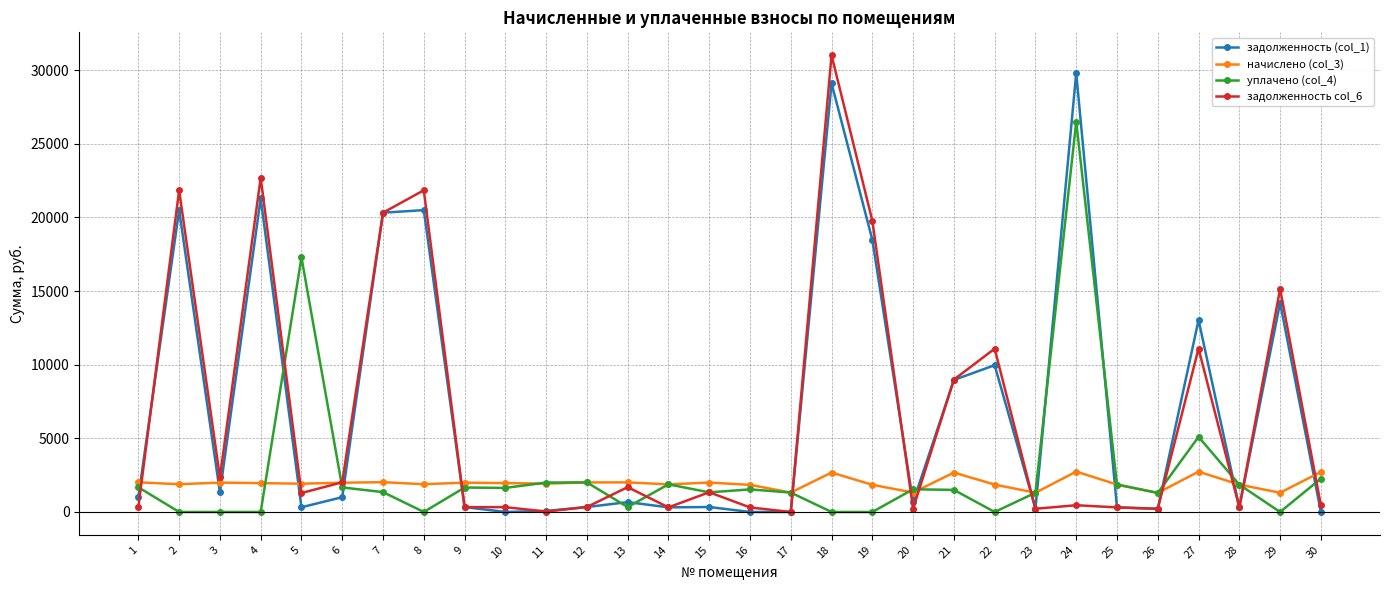

Does the chart have visible grid lines?

Yes